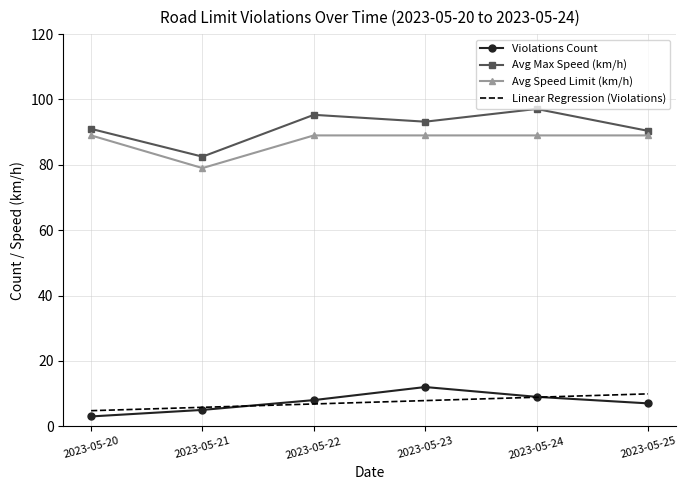

What is the spread (max minus min) of values at 2023-05-21?

77.5